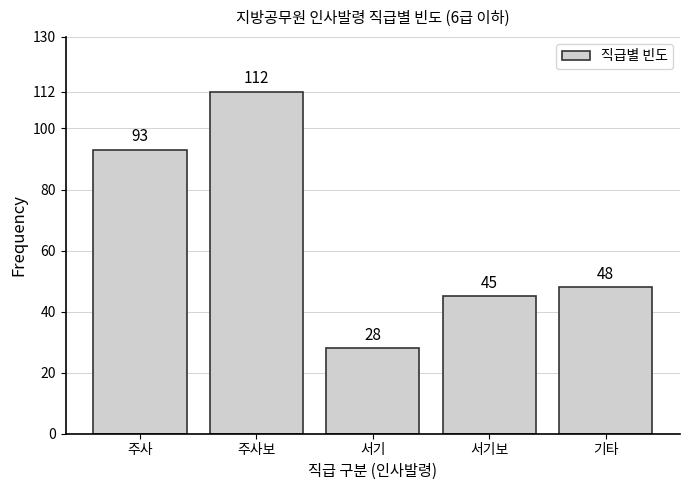

Reading left to right, extract all data points from this chart.

주사=93	주사보=112	서기=28	서기보=45	기타=48